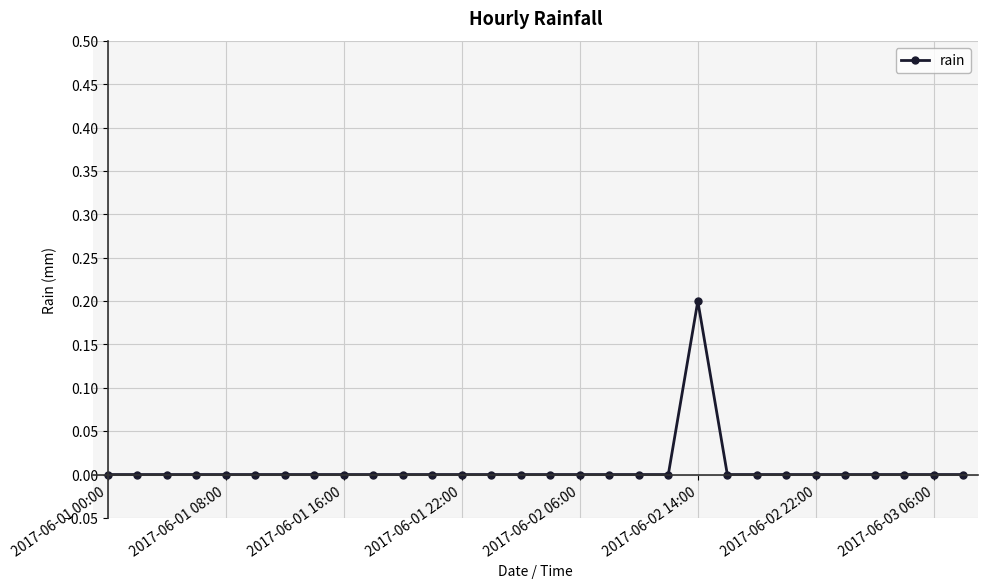

Is this an area chart (filled region under the line)?

No